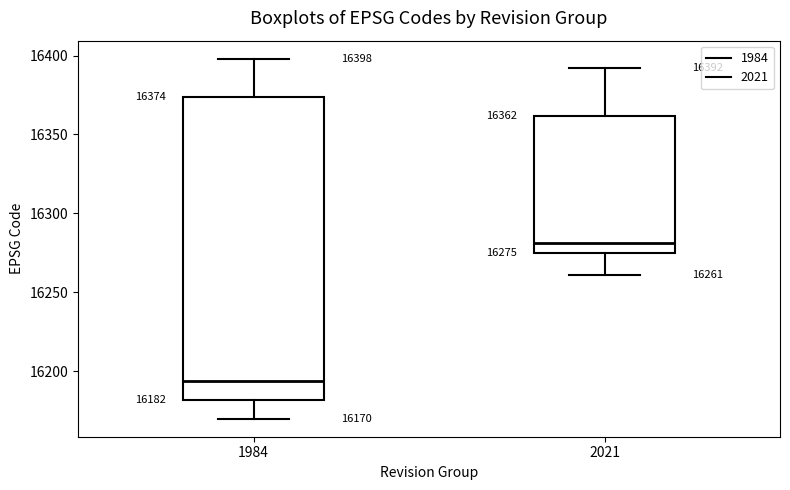

Which box is the tallest, from its lower edge to its upper edge?

1984